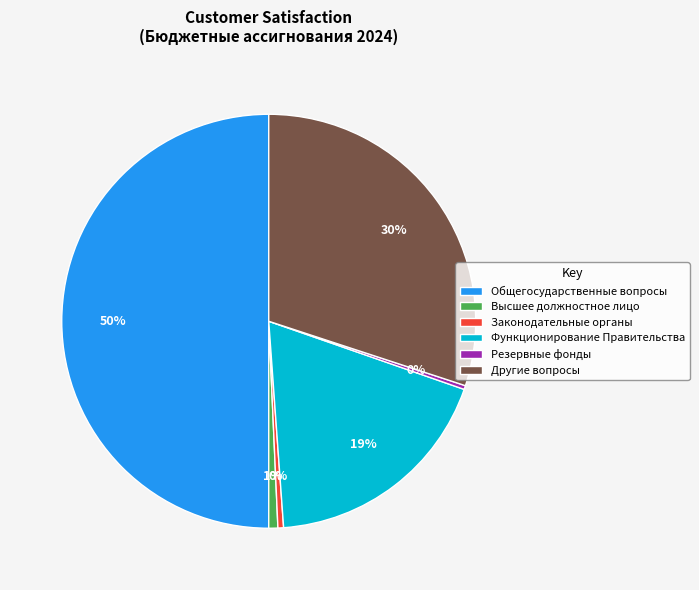

To the nearest percent, what portion does Другие вопросы represent?

30%